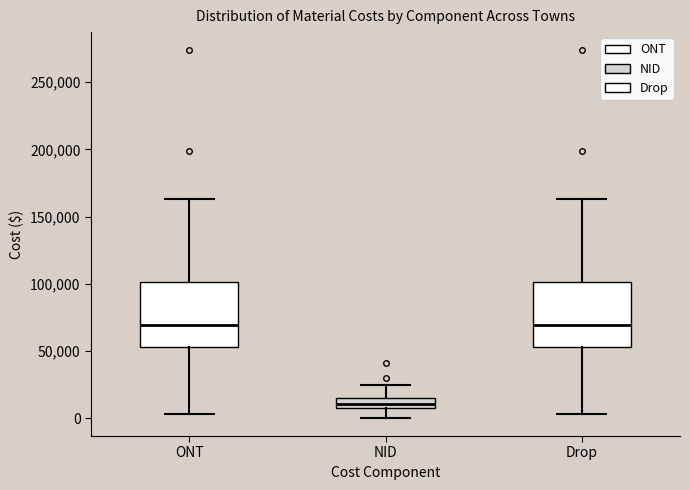

Where does the median line of the box for ONT sit on the y-axis? The values are not printed on the chart, so give them approximately, as read against the axis.

70000